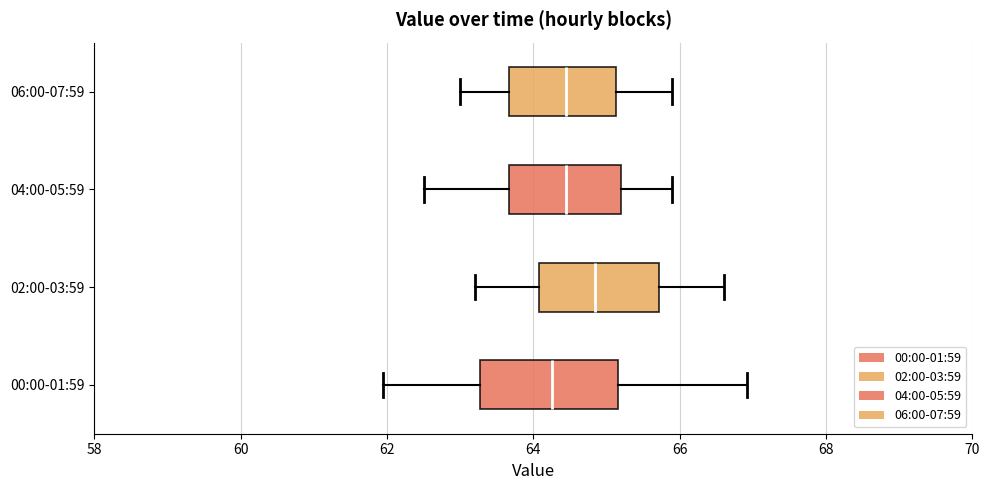

Comparing the boxes themselves (not the whiskers), which one is the widest?

00:00-01:59